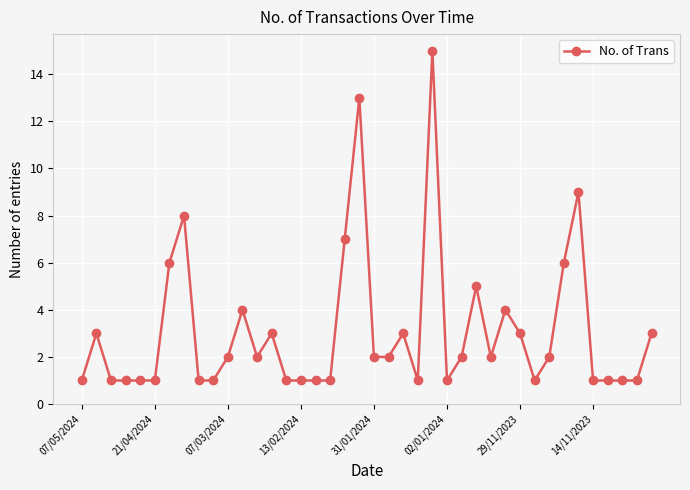

How many series are shown in this chart?

1